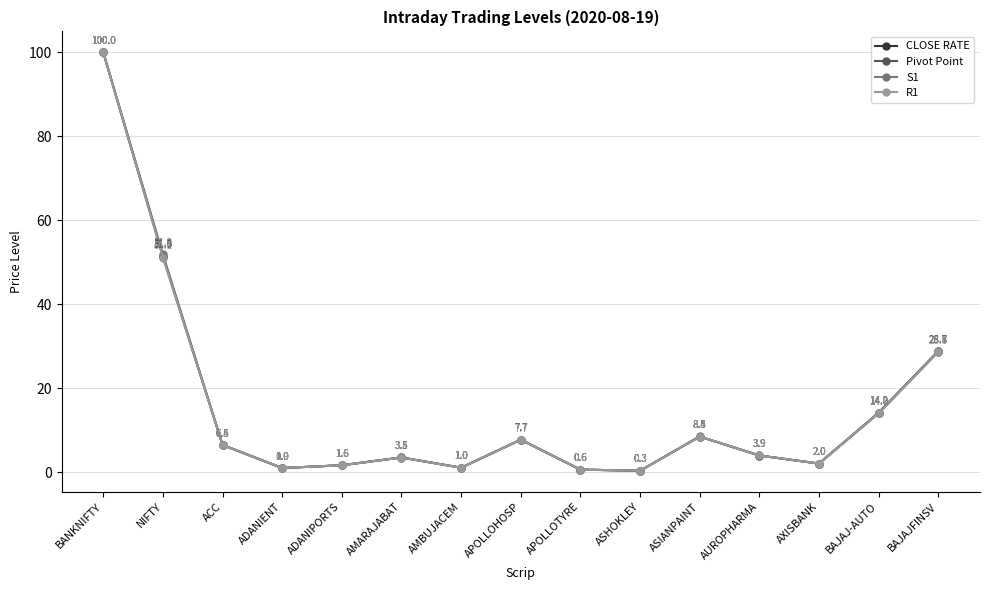

How many distinct data groups are displayed?

4